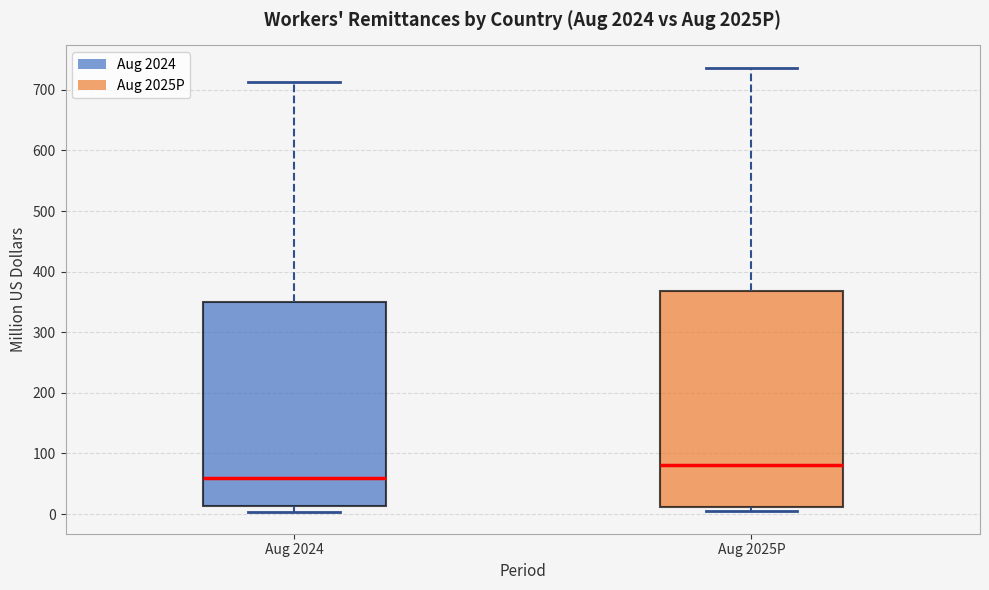

Reading left to right, read every box against the y-axis: the position of its median line, the range the box covers, and the ends of its whiskers. The values are not printed on the chart, so give them approximately, as read against the axis.

Aug 2024: median 60, box 10 to 350, whiskers 0 to 710
Aug 2025P: median 80, box 10 to 370, whiskers 0 to 740